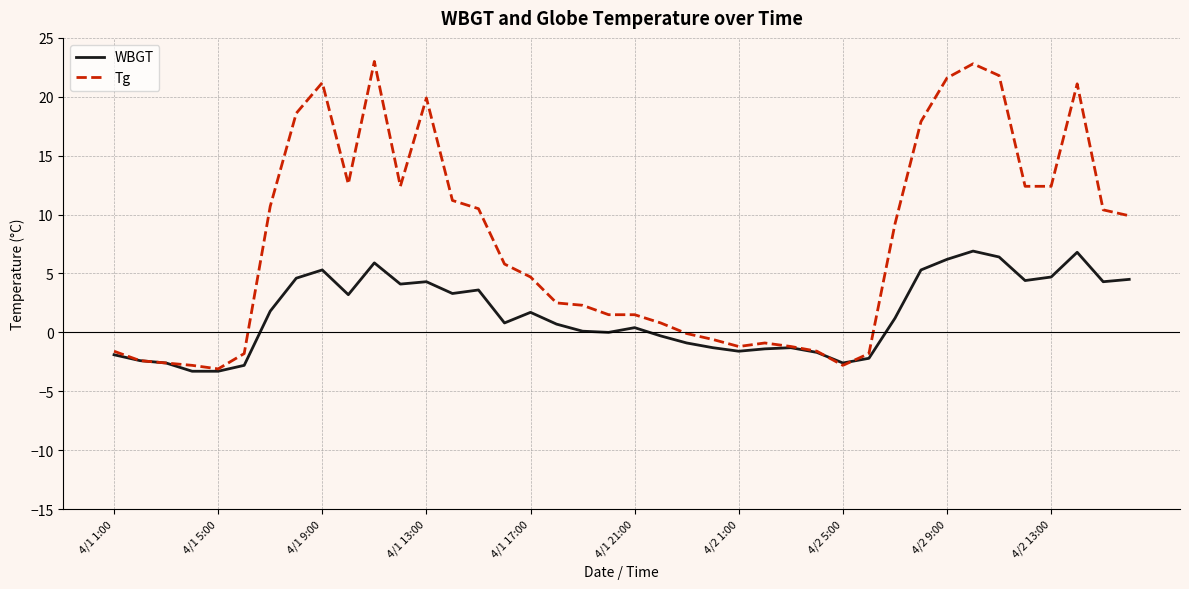

Which series has the largest total across all categories?

Tg